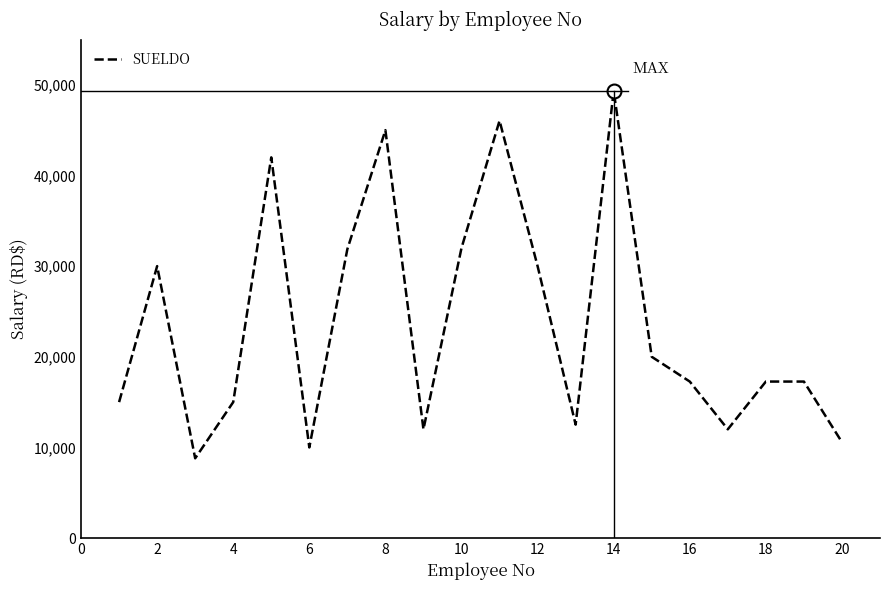

What is the maximum value shown in the chart?

49335